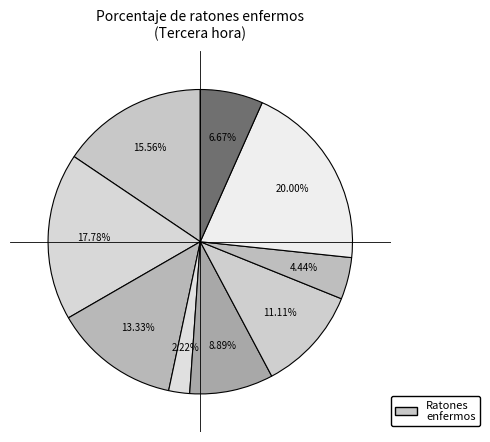

Is there any slice that represents more than half of the pie?

No